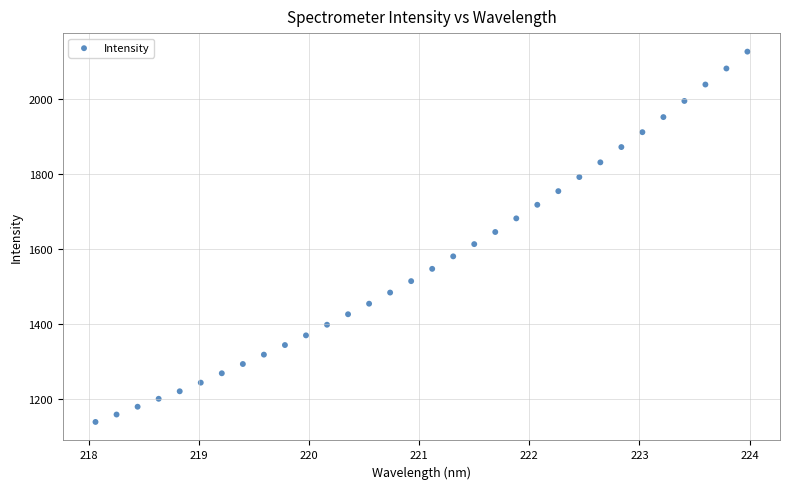

What is the range of Y values (max minus min)?

988.4